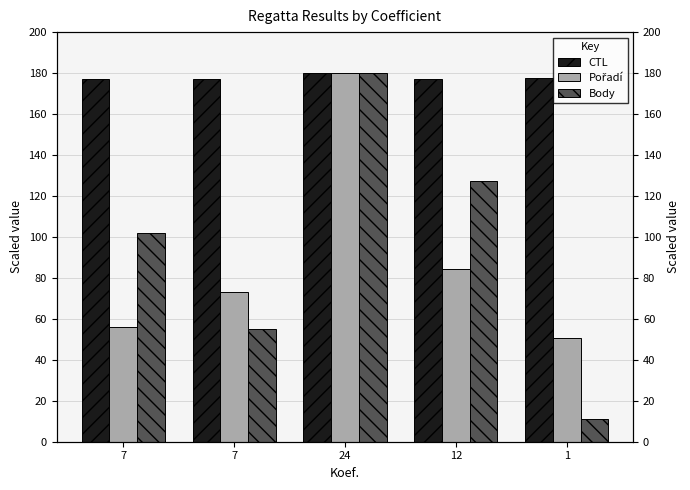

Reading left to right, list all the values displayed in this chart.

CTL: 177.3	177.3	180.0	177.3	177.7
Pořadí: 56.2	73.1	180.0	84.4	50.6
Body: 101.9	54.9	180.0	127.3	11.1